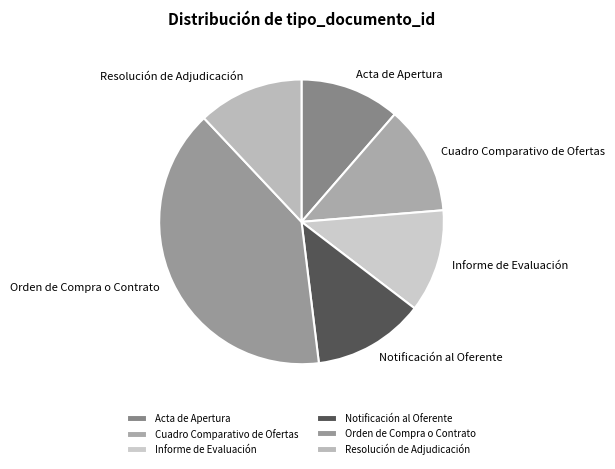

Which slice is the largest?

Orden de Compra o Contrato